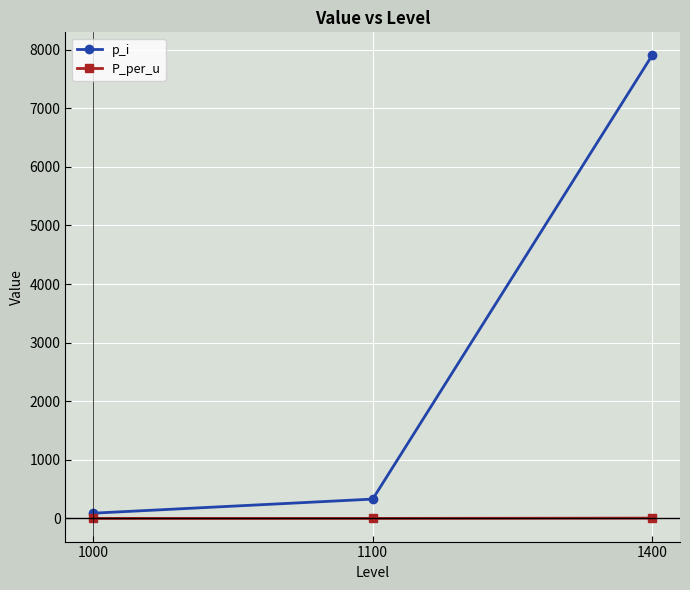

The value of P_per_u at 1100 is 0.3. True or false?

True